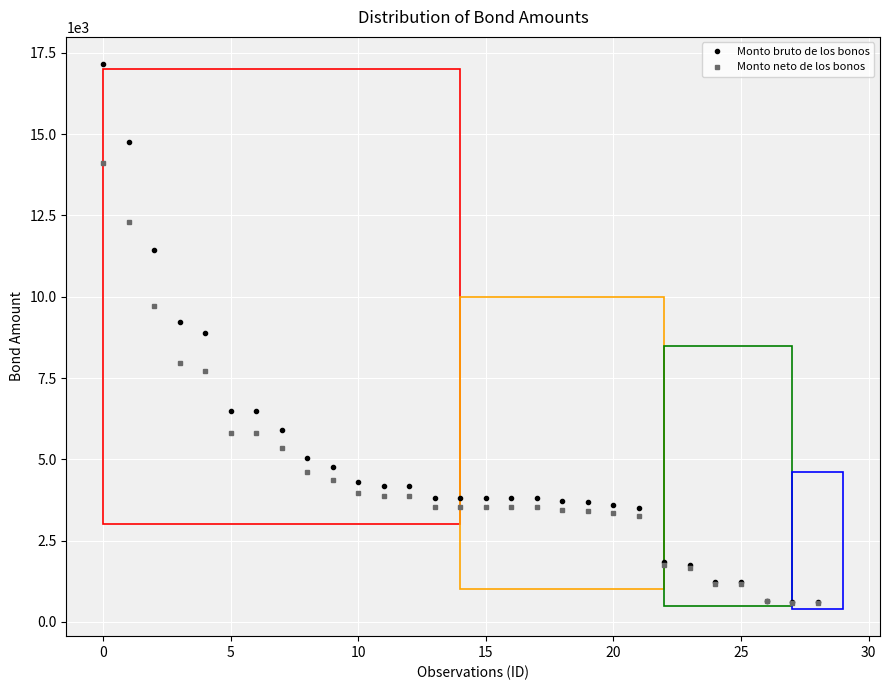

What are all the series names shown in the legend?

Monto bruto de los bonos, Monto neto de los bonos